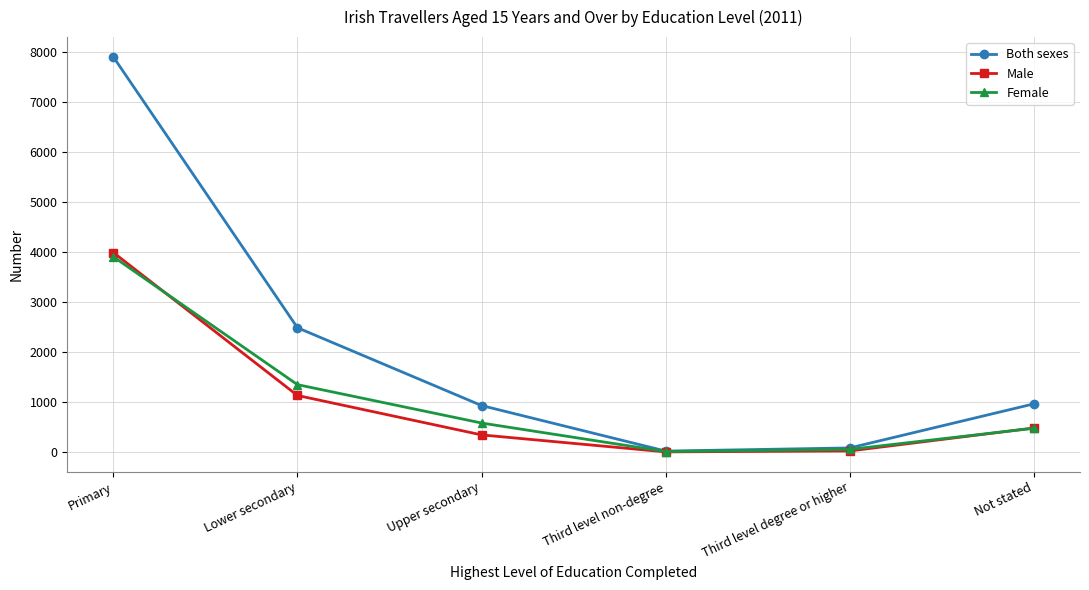

How many lines are shown in the chart?

3